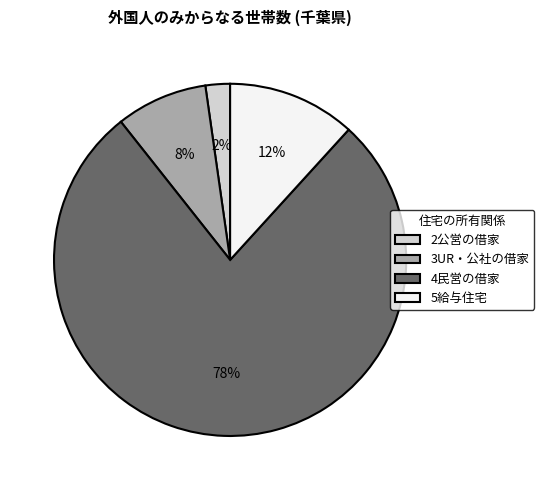

What percentage is the 2公営の借家 slice, to the nearest percent?

2%